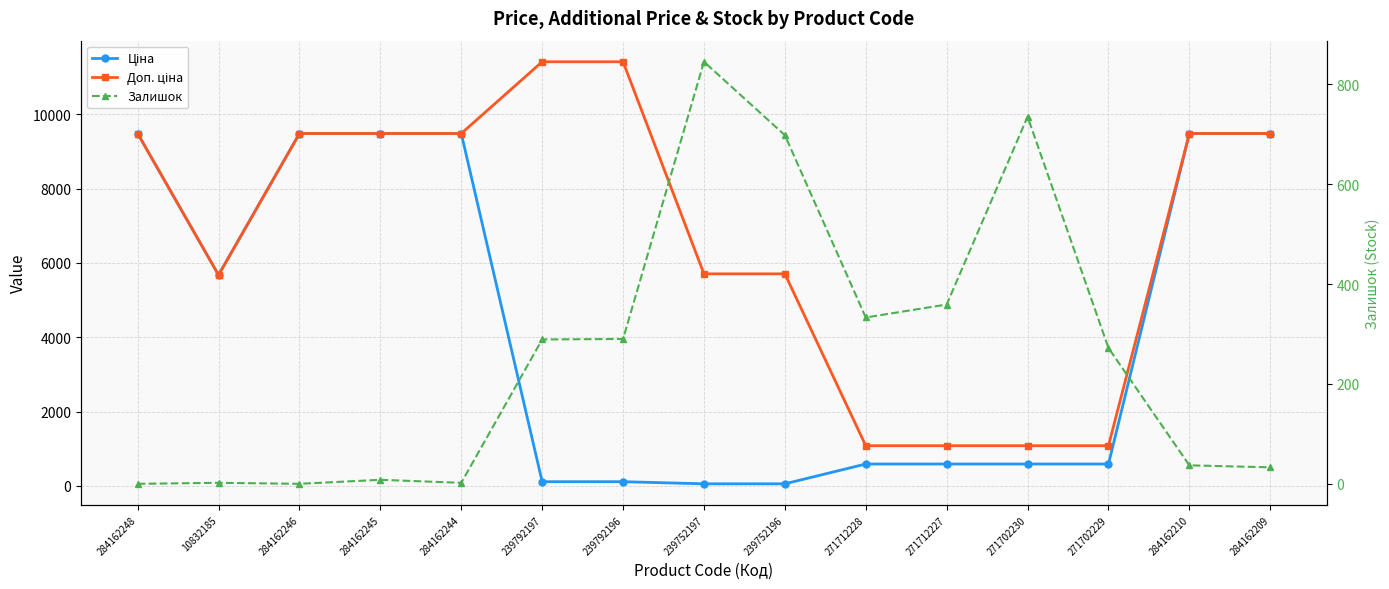

Rank the categories by Доп. ціна value from lowest to highest.

271712228, 271712227, 271702230, 271702229, 10832185, 239752197, 239752196, 284162248, 284162246, 284162245, 284162244, 284162210, 284162209, 239792197, 239792196